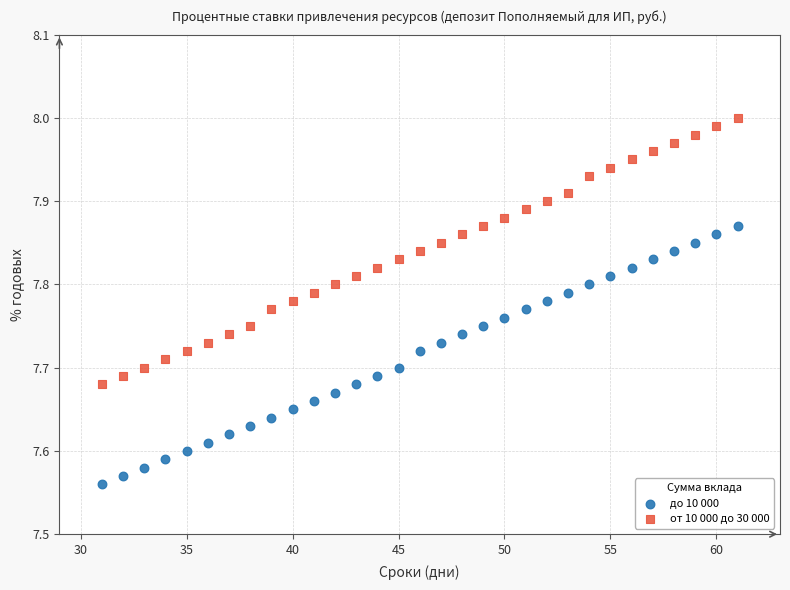

Which series reaches the maximum Y coordinate?

от 10 000 до 30 000